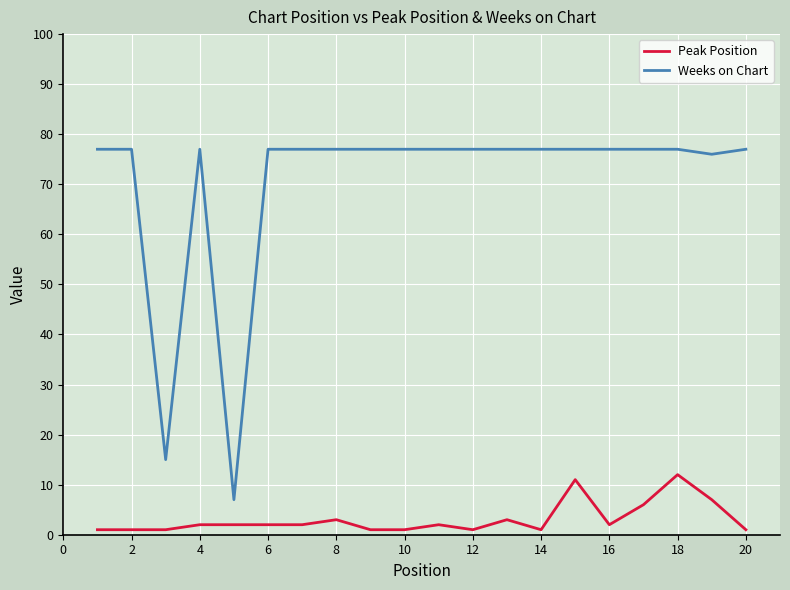

List the series in order of their overall mean, lowest first.

Peak Position, Weeks on Chart